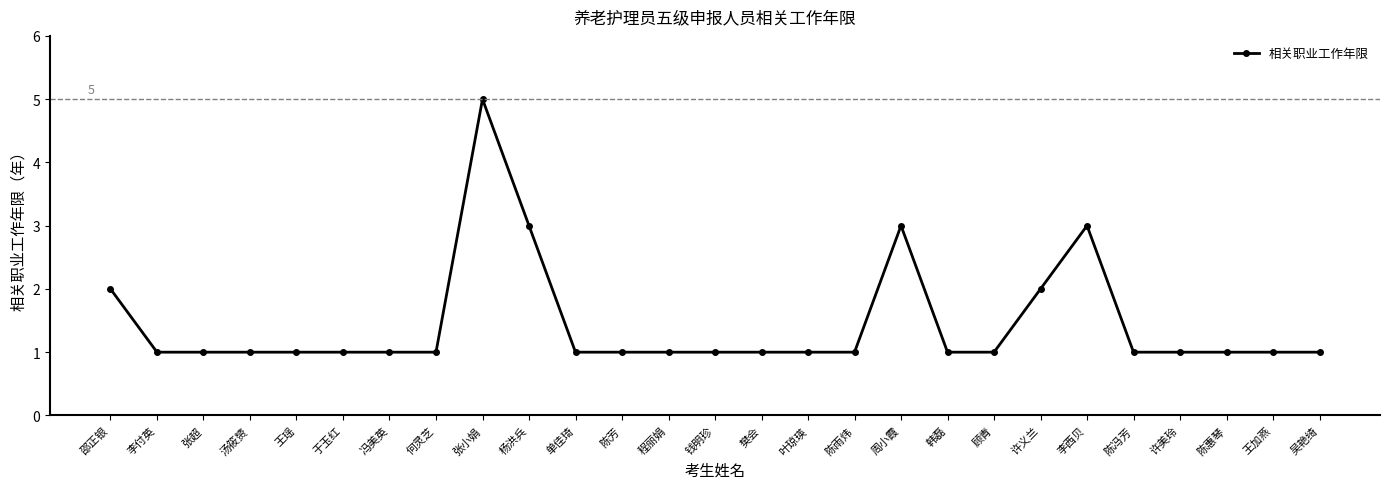

What is the difference between the maximum and minimum values?

4